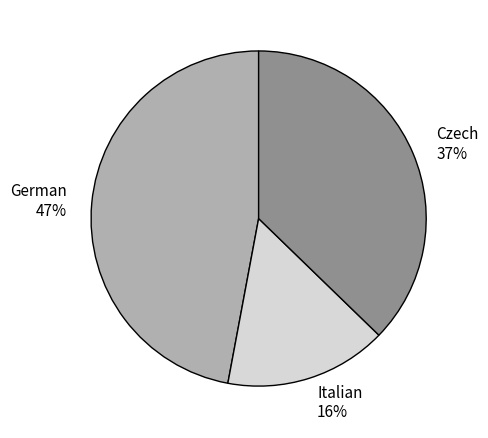

Is there any slice that represents more than half of the pie?

No